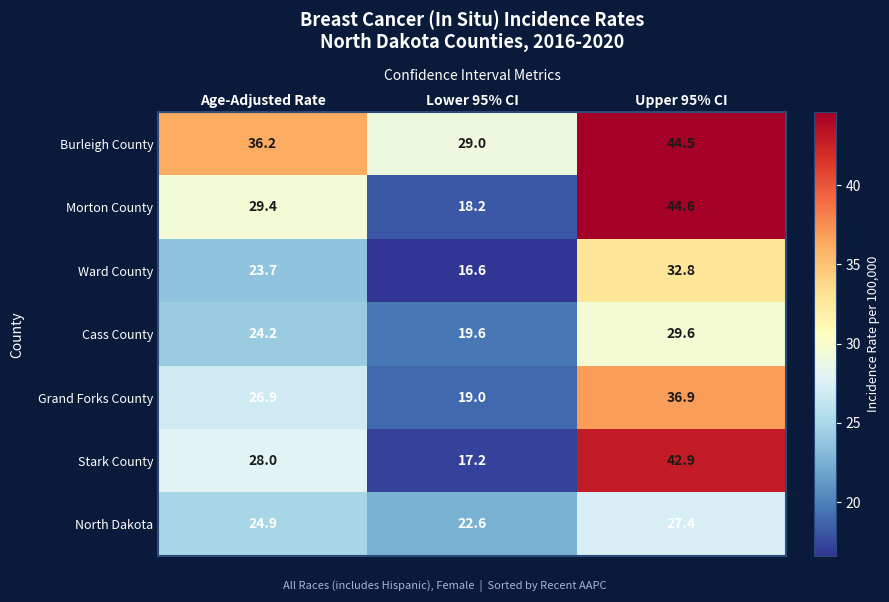

Which series changed the most between Age-Adjusted Rate and Lower 95% CI?

Morton County